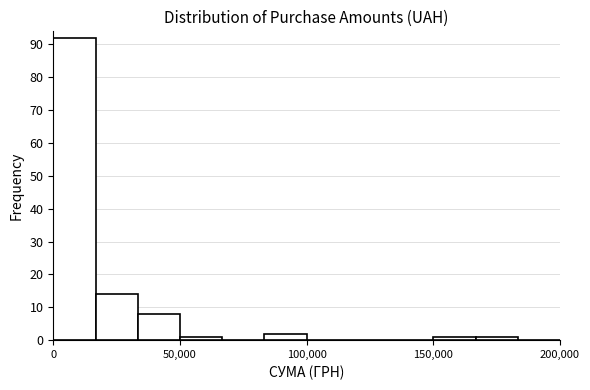

Around what value on the x-axis is the tallest bar? Give the approximate position of its centre, as read against the axis.

10000